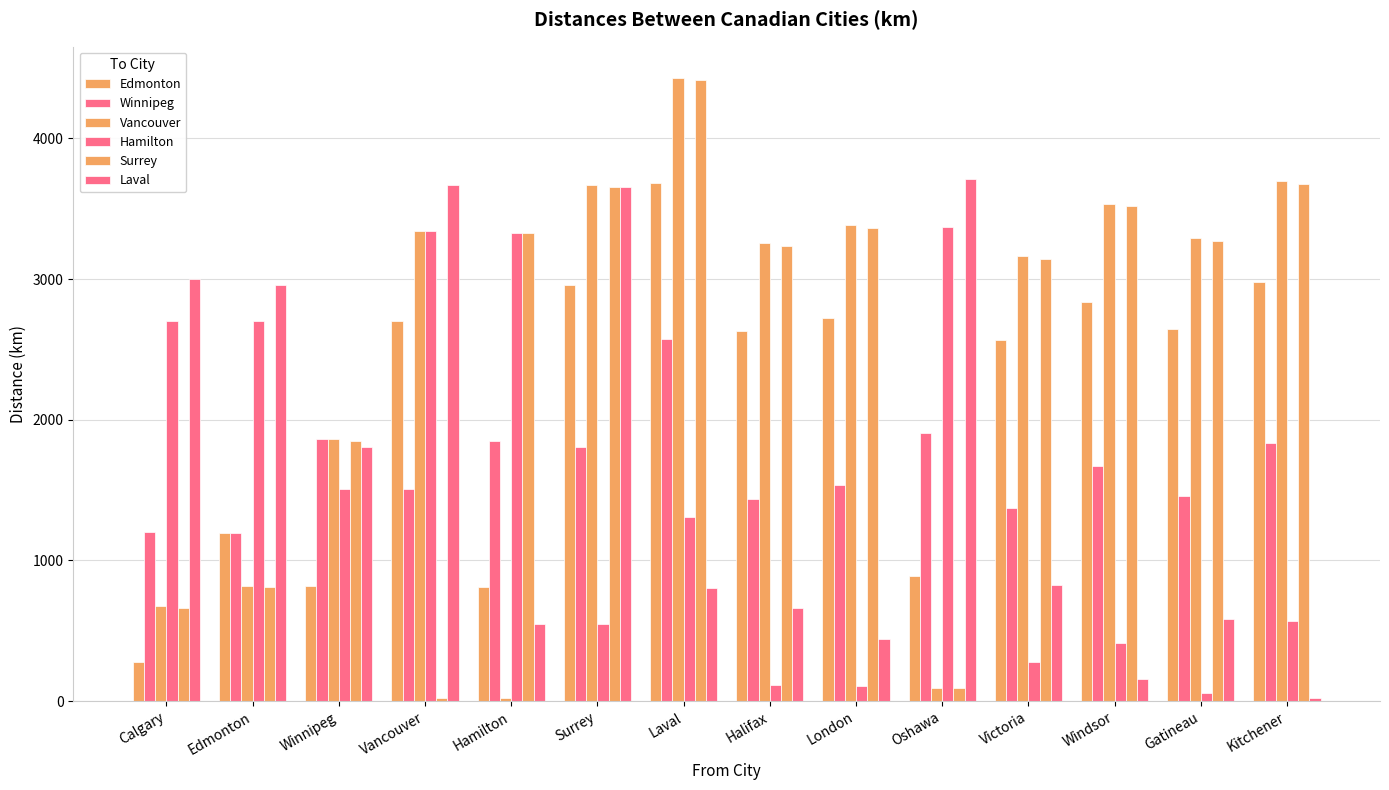

Reading left to right, what are all the values shown in this chart?

Edmonton: Calgary=279	Edmonton=1194	Winnipeg=818	Vancouver=2702	Hamilton=808	Surrey=2958	Laval=3686	Halifax=2631	London=2724	Oshawa=892	Victoria=2565	Windsor=2835	Gatineau=2648	Kitchener=2982
Winnipeg: Calgary=1200	Edmonton=1194	Winnipeg=1863	Vancouver=1509	Hamilton=1846	Surrey=1808	Laval=2578	Halifax=1437	London=1536	Oshawa=1903	Victoria=1375	Windsor=1673	Gatineau=1455	Kitchener=1832
Vancouver: Calgary=675	Edmonton=818	Winnipeg=1863	Vancouver=3344	Hamilton=21	Surrey=3671	Laval=4431	Halifax=3258	London=3384	Oshawa=94	Victoria=3164	Windsor=3537	Gatineau=3289	Kitchener=3695
Hamilton: Calgary=2700	Edmonton=2702	Winnipeg=1509	Vancouver=3344	Hamilton=3326	Surrey=550	Laval=1312	Halifax=116	London=109	Oshawa=3372	Victoria=279	Windsor=411	Gatineau=55	Kitchener=569
Surrey: Calgary=660	Edmonton=808	Winnipeg=1846	Vancouver=21	Hamilton=3326	Surrey=3654	Laval=4415	Halifax=3239	London=3366	Oshawa=92	Victoria=3145	Windsor=3519	Gatineau=3271	Kitchener=3678
Laval: Calgary=3004	Edmonton=2958	Winnipeg=1808	Vancouver=3671	Hamilton=550	Surrey=3654	Laval=805	Halifax=662	London=444	Oshawa=3710	Victoria=827	Windsor=154	Gatineau=584	Kitchener=25